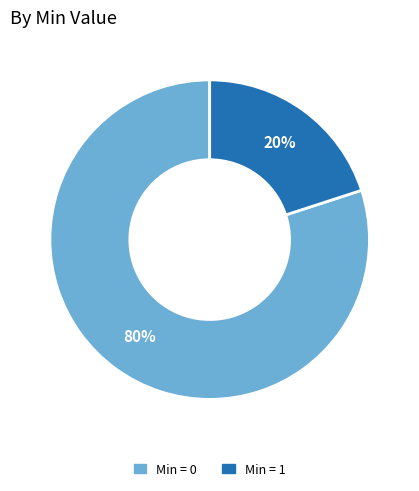

Is there any slice that represents more than half of the pie?

Yes